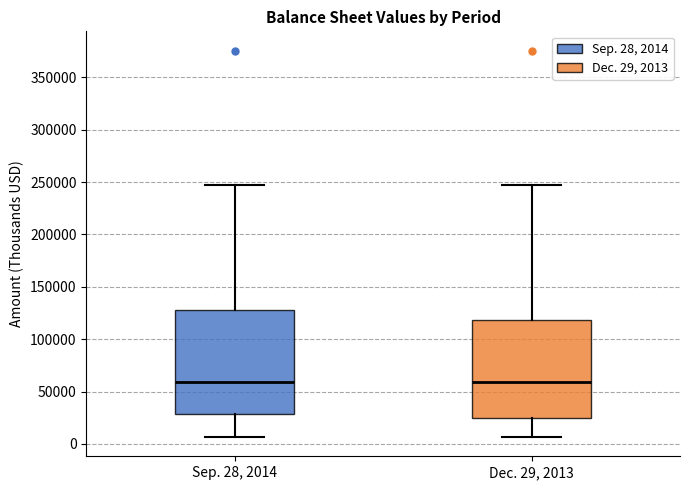

Which box is the tallest, from its lower edge to its upper edge?

Sep. 28, 2014